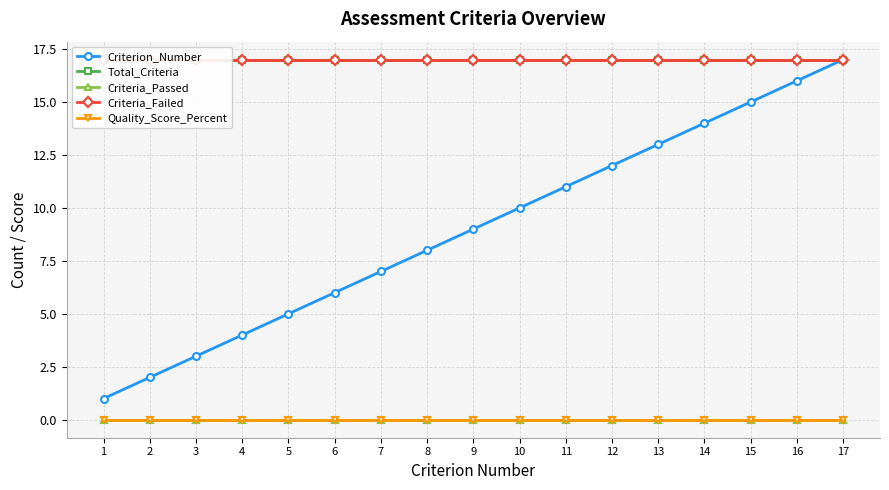

True or false: Criteria_Passed and Criterion_Number cross at least once.

False